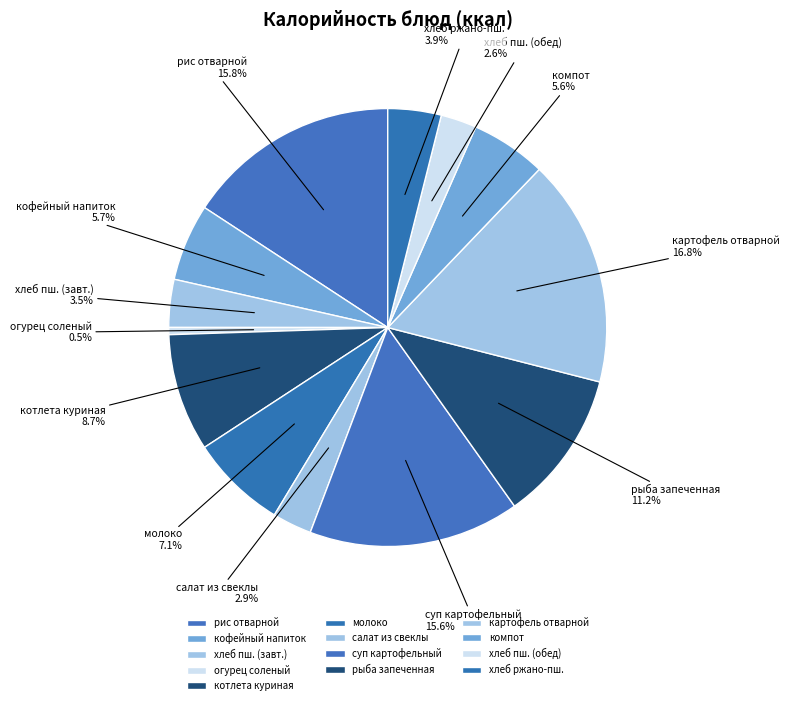

Which slice is the smallest?

огурец соленый